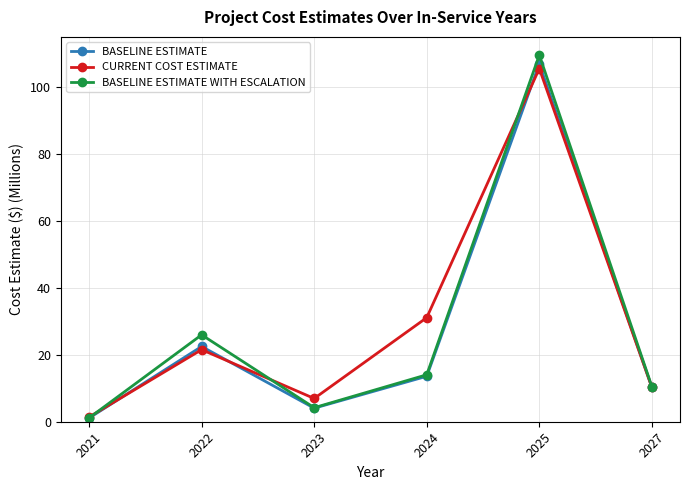

How many lines are shown in the chart?

3